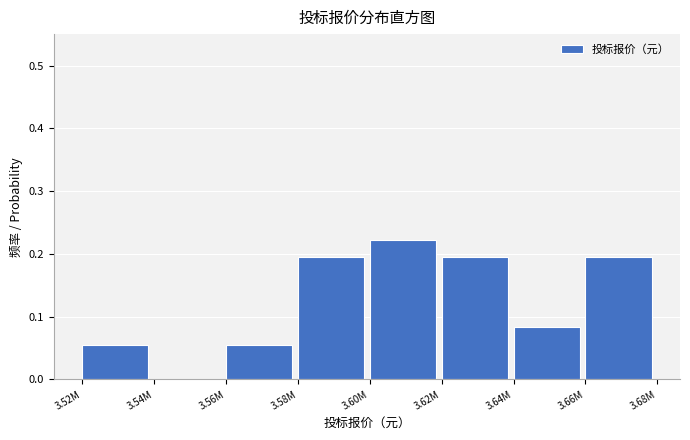

What is the sum of all values?

1.0